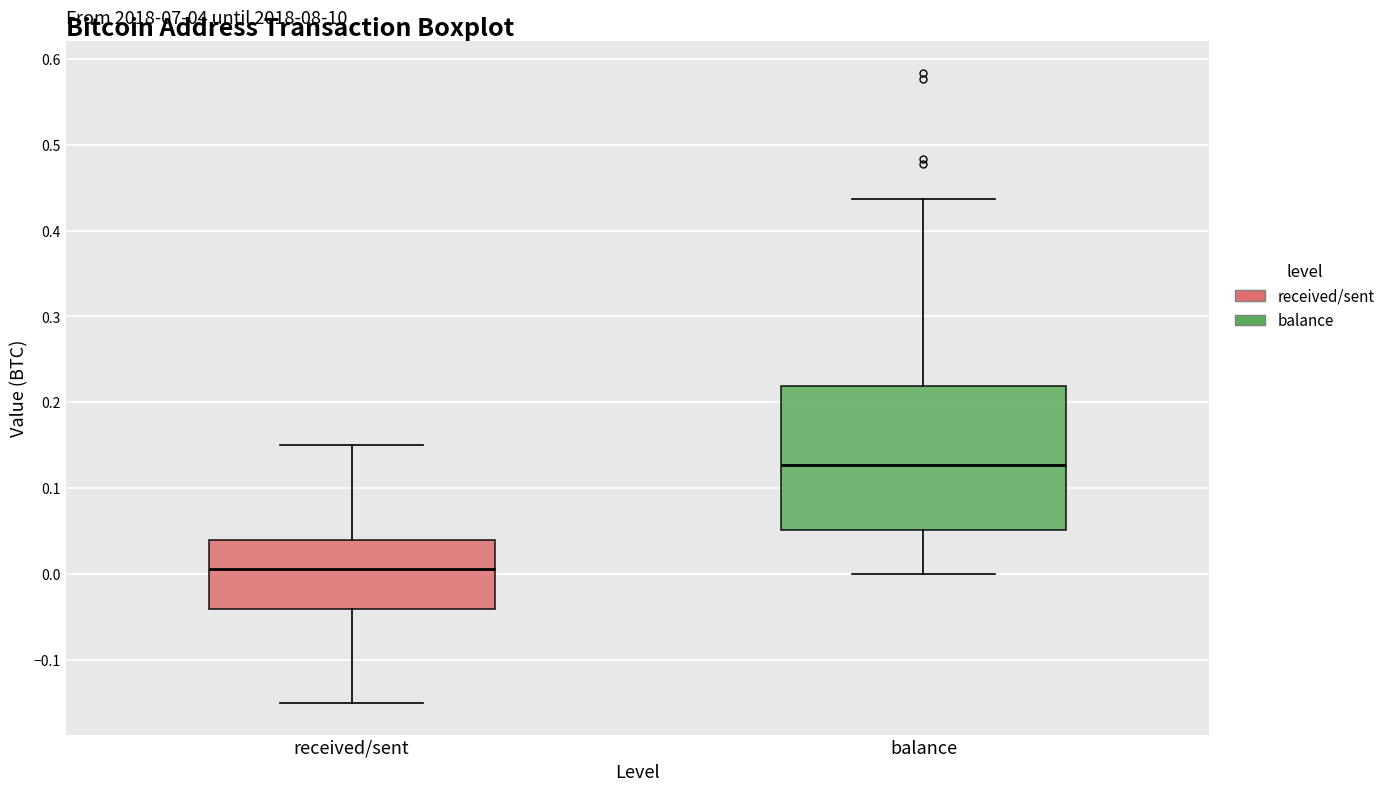

Reading left to right, read every box against the y-axis: the position of its median line, the range the box covers, and the ends of its whiskers. The values are not printed on the chart, so give them approximately, as read against the axis.

received/sent: median 0.01, box -0.04 to 0.04, whiskers -0.15 to 0.15
balance: median 0.13, box 0.05 to 0.22, whiskers 0.00 to 0.44